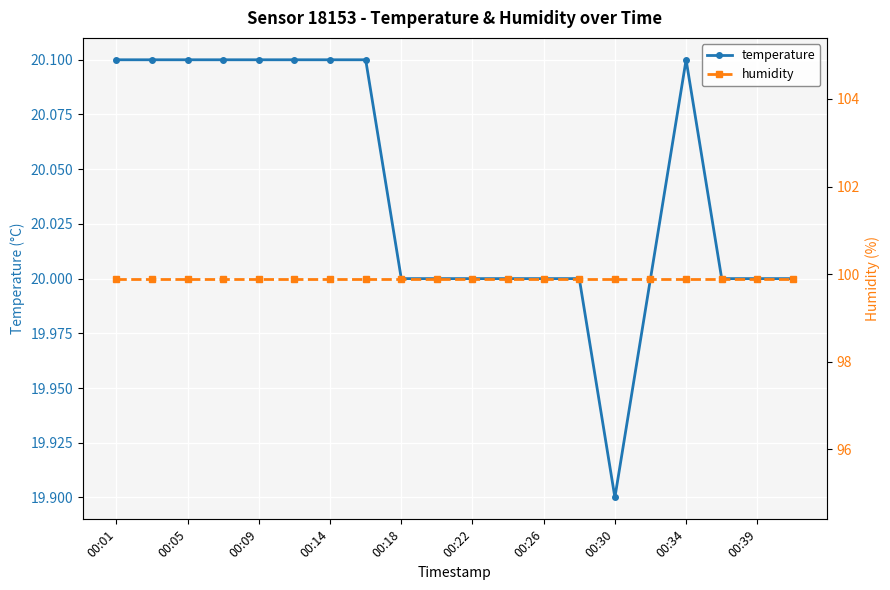

Is it true that temperature equals 20.1 at 00:05?

True